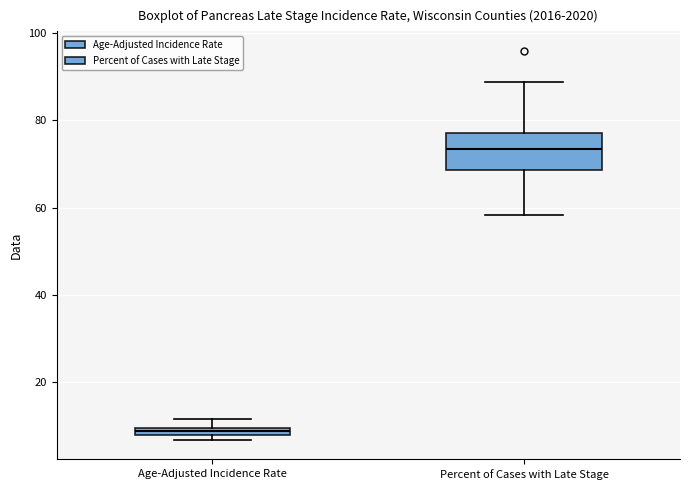

Which box is the tallest, from its lower edge to its upper edge?

Percent of Cases with Late Stage